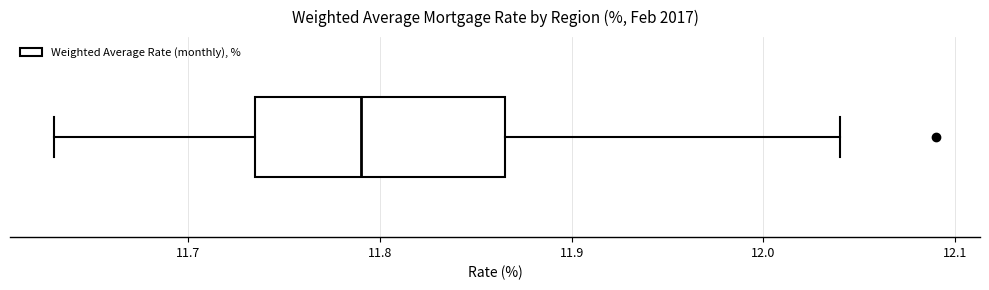

Where does the left whisker of the box end on the x-axis? The values are not printed on the chart, so give them approximately, as read against the axis.

11.63